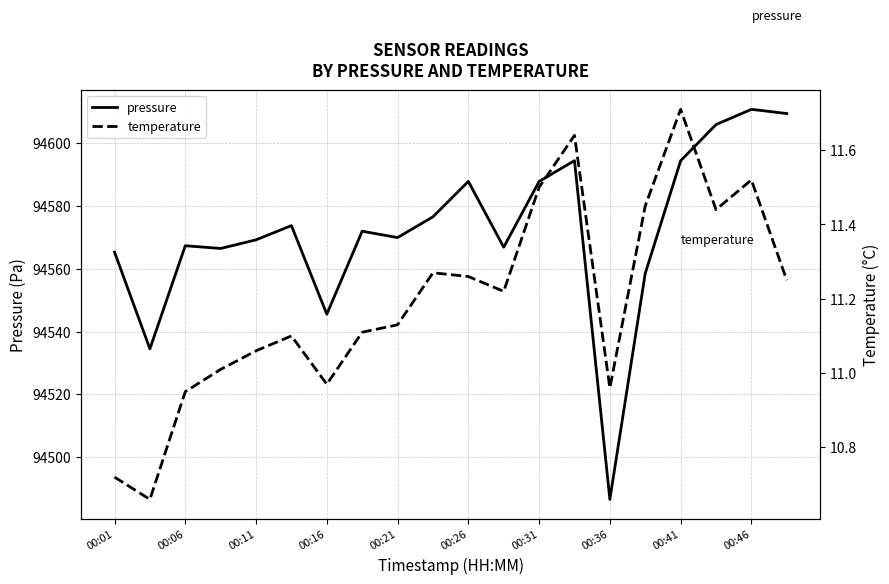

At which label is pressure closest to 94548?

00:16